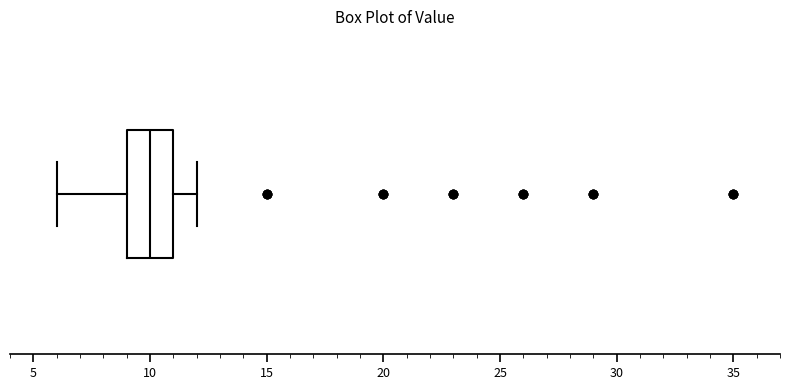

Where does the right whisker of the box end on the x-axis? The values are not printed on the chart, so give them approximately, as read against the axis.

12